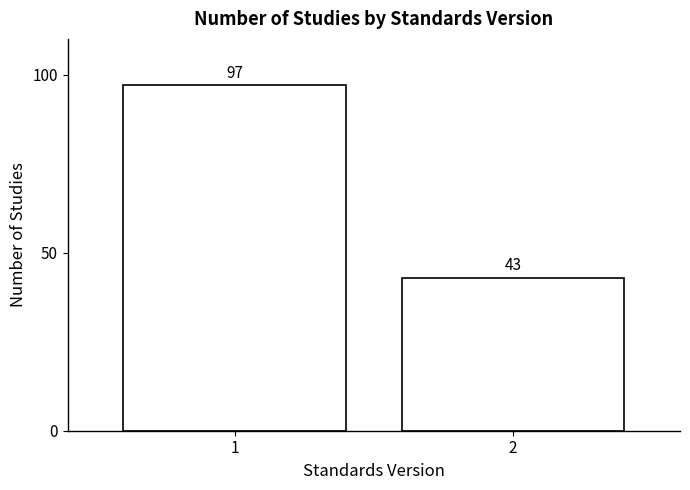

Reading left to right, extract all data points from this chart.

97	43